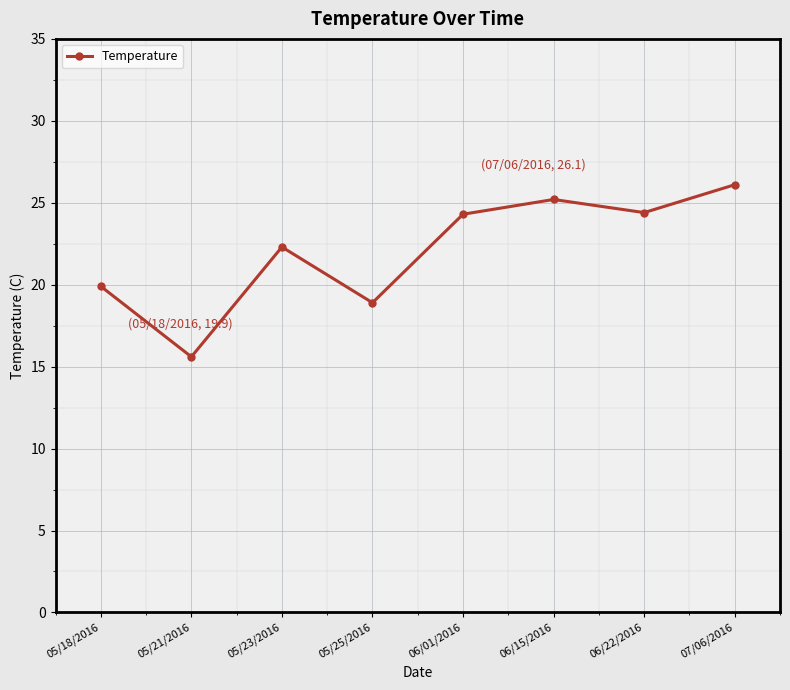

How many lines are shown in the chart?

1